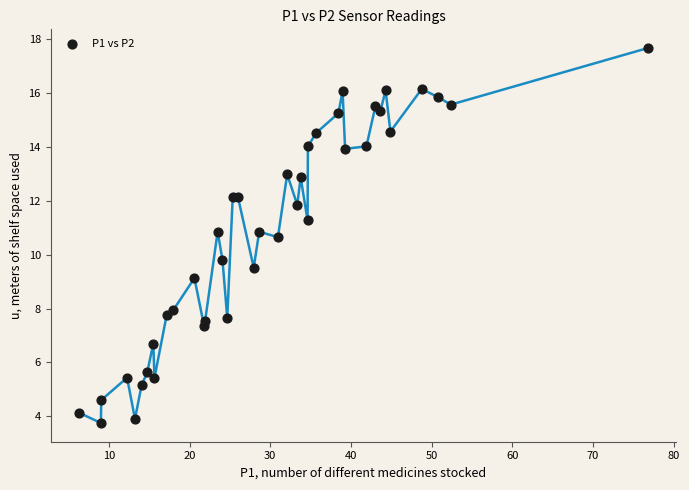

What Y value in the scatter plot is closest to 10?

9.8